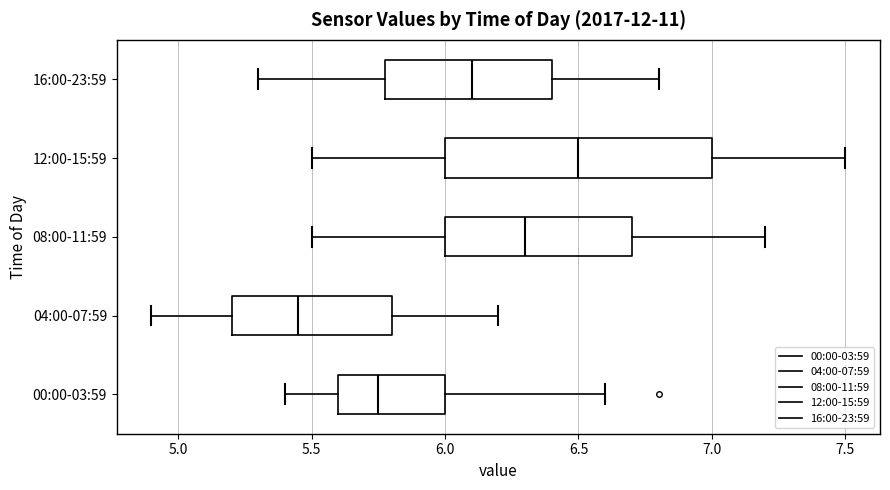

Which box's median line is the furthest to the right?

12:00-15:59